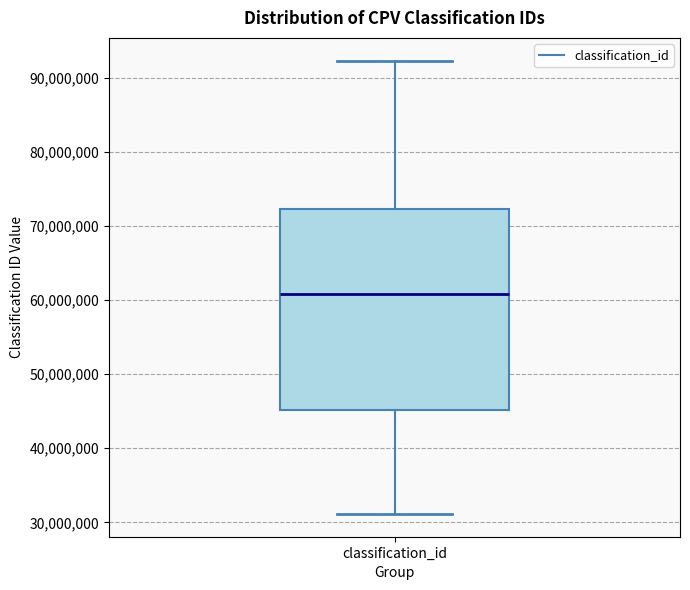

Transcribe this box plot: give where the median line is, the range the box spans, and where the two whiskers end, as read against the y-axis. The values are not printed on the chart, so give them approximately, as read against the axis.

median 61000000, box 45000000 to 72000000, whiskers 31000000 to 92000000